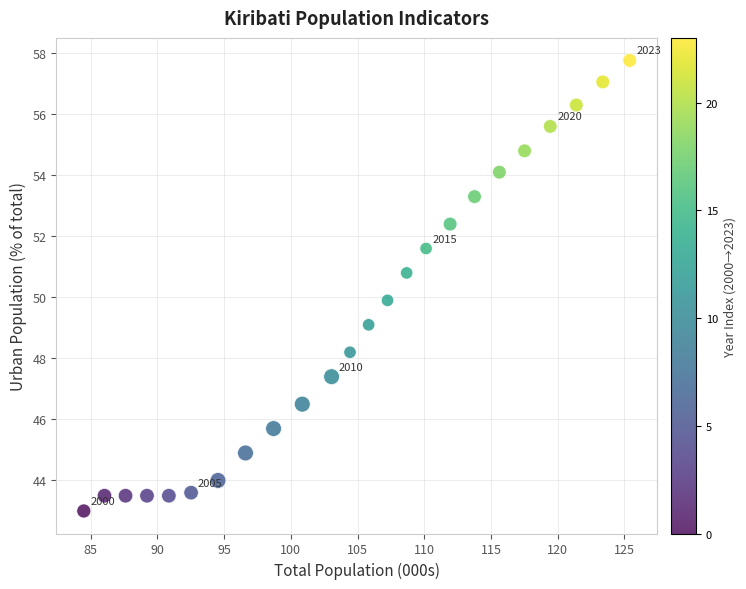

What is the range of Y values (max minus min)?

14.8